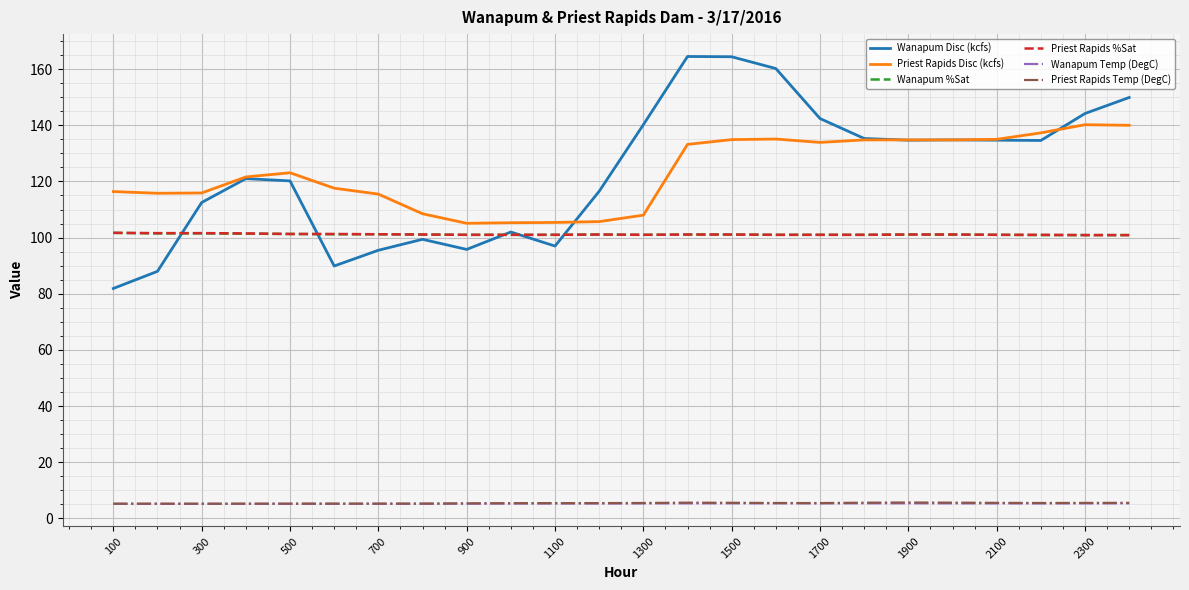

True or false: Priest Rapids %Sat and Priest Rapids Temp (DegC) intersect in this chart.

False